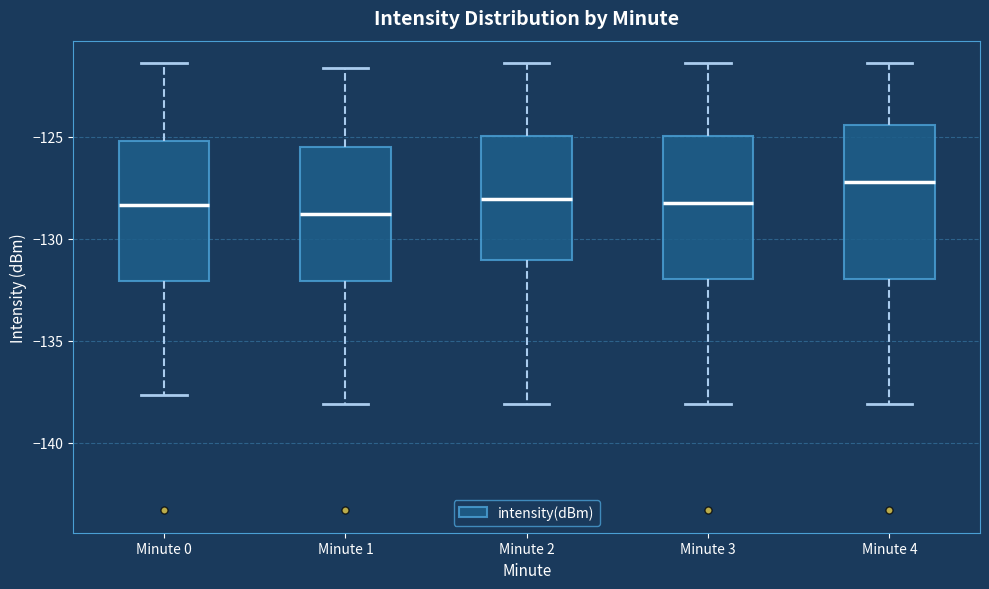

Where is the lower edge of the box for Minute 4 on the y-axis? The values are not printed on the chart, so give them approximately, as read against the axis.

-132.0